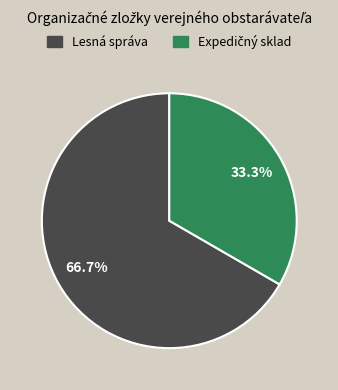

What percentage is the Lesná správa slice, to the nearest percent?

67%